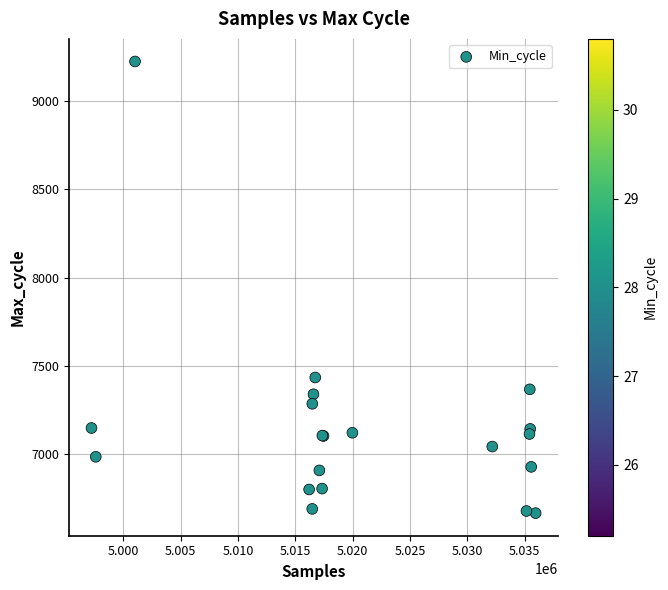

What Y value in the scatter plot is closest to 7945?

7435